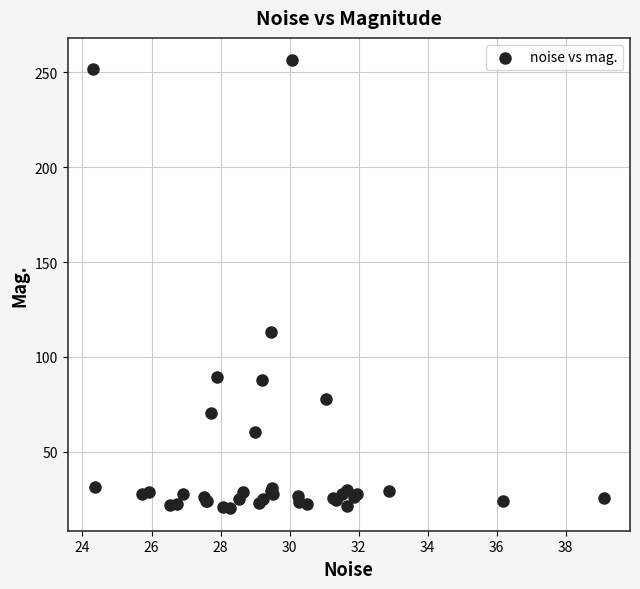

What Y value in the scatter plot is closest to 138?

113.2